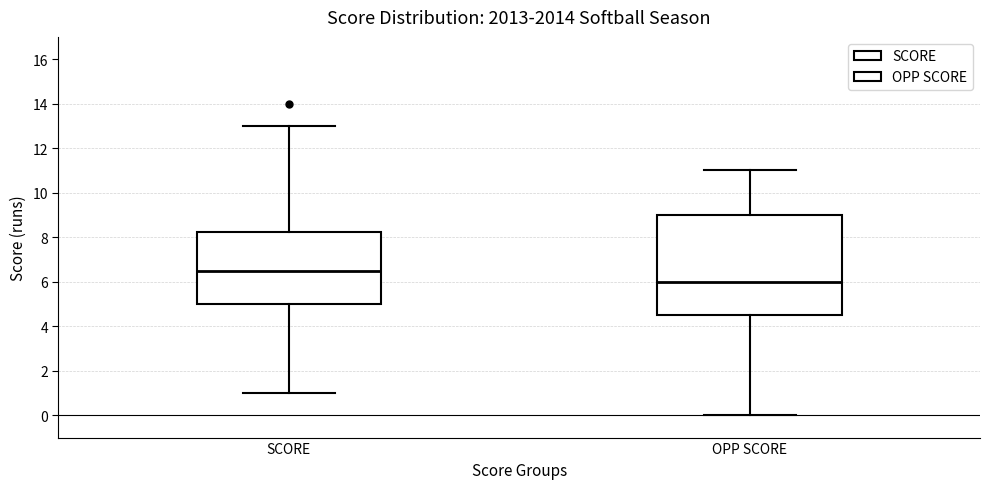

Reading left to right, read every box against the y-axis: the position of its median line, the range the box covers, and the ends of its whiskers. The values are not printed on the chart, so give them approximately, as read against the axis.

SCORE: median 6.6, box 5.0 to 8.2, whiskers 1.0 to 13.0
OPP SCORE: median 6.0, box 4.6 to 9.0, whiskers 0.0 to 11.0